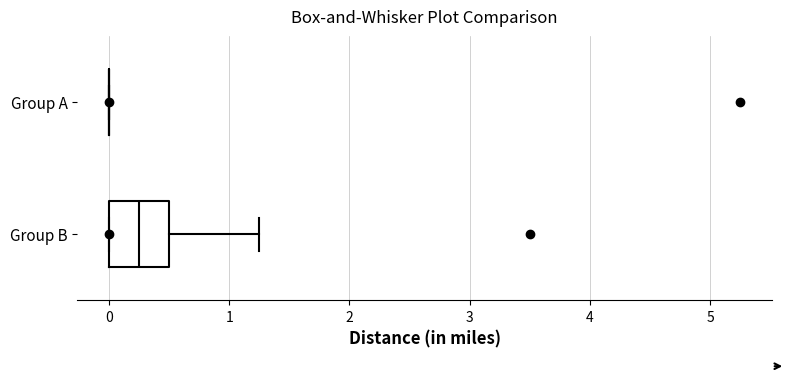

Reading bottom to top, read every box against the x-axis: the position of its median line, the range the box covers, and the ends of its whiskers. The values are not printed on the chart, so give them approximately, as read against the axis.

Group B: median 0.3, box 0.0 to 0.5, whiskers 0.0 to 1.3
Group A: box collapsed to a line at 0.0, whiskers 0.0 to 0.0